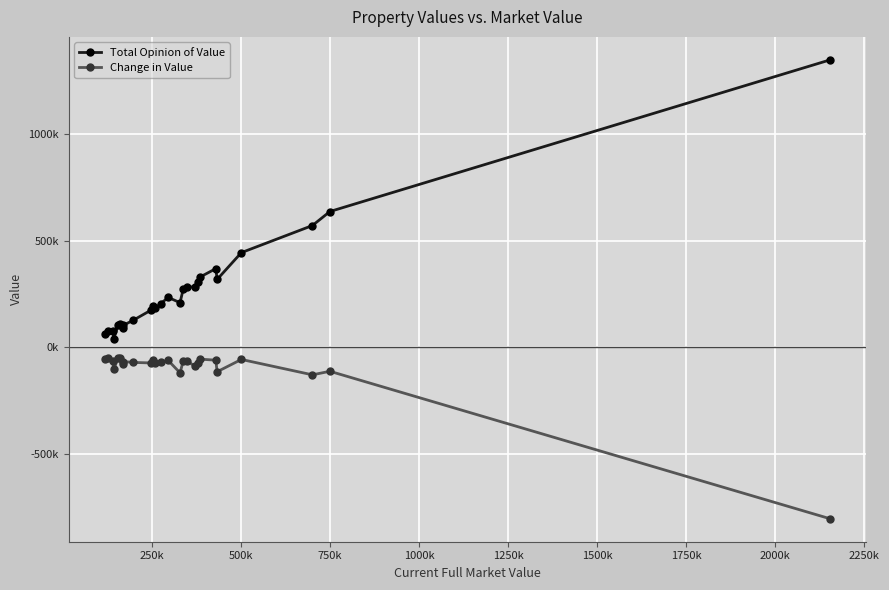

Is this an area chart (filled region under the line)?

No